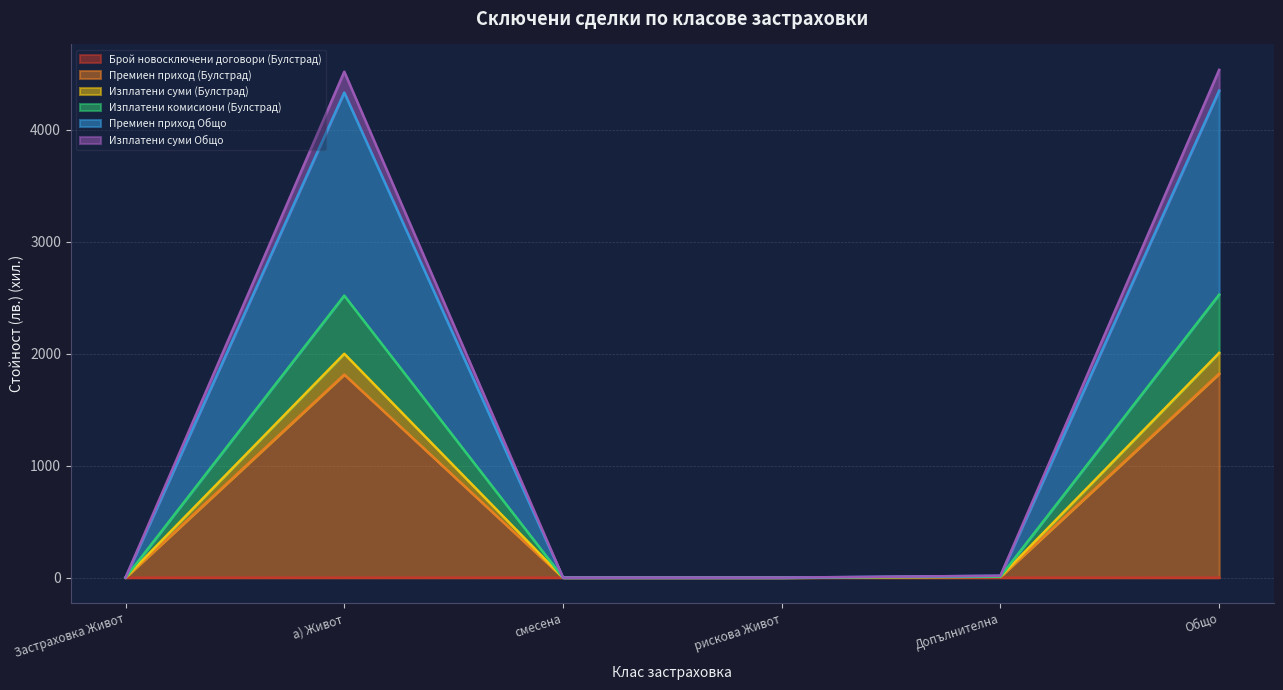

Is the value of Премиен приход Общо at смесена greater than the value of Изплатени суми Общо at смесена?

No